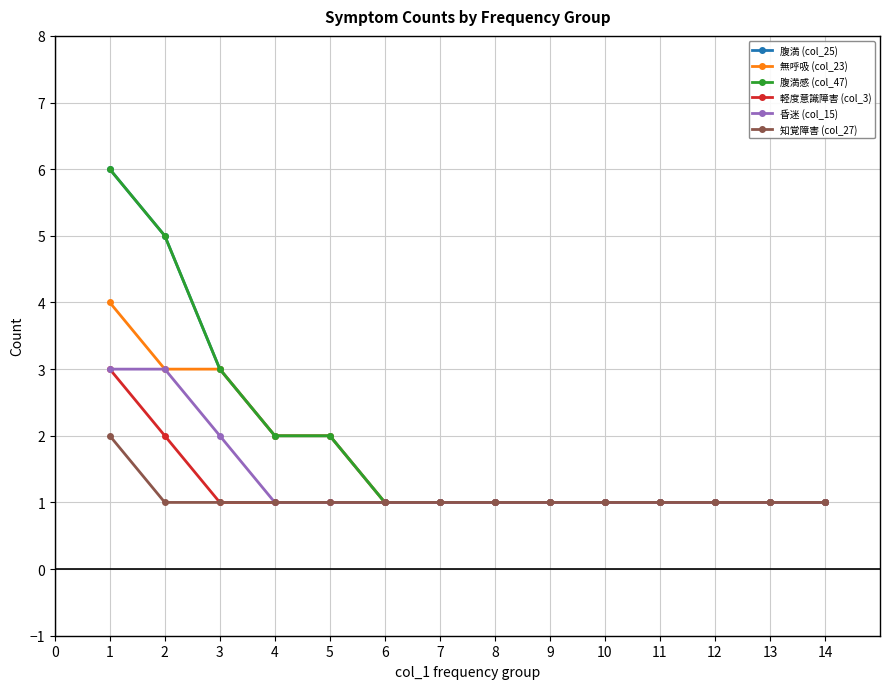

Reading left to right, transcribe all the data shown in this chart.

腹満 (col_25): 6	5	3	2	2	1	1	1	1	1	1	1	1	1
無呼吸 (col_23): 4	3	3	2	2	1	1	1	1	1	1	1	1	1
腹満感 (col_47): 6	5	3	2	2	1	1	1	1	1	1	1	1	1
軽度意識障害 (col_3): 3	2	1	1	1	1	1	1	1	1	1	1	1	1
昏迷 (col_15): 3	3	2	1	1	1	1	1	1	1	1	1	1	1
知覚障害 (col_27): 2	1	1	1	1	1	1	1	1	1	1	1	1	1